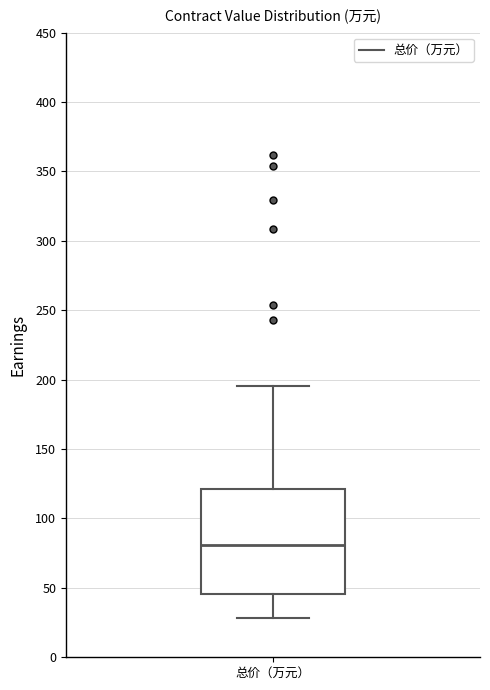

Read this box plot against the y-axis: the position of the median line, the range covered by the box, and the ends of both whiskers. The values are not printed on the chart, so give them approximately, as read against the axis.

median 80, box 45 to 120, whiskers 30 to 195